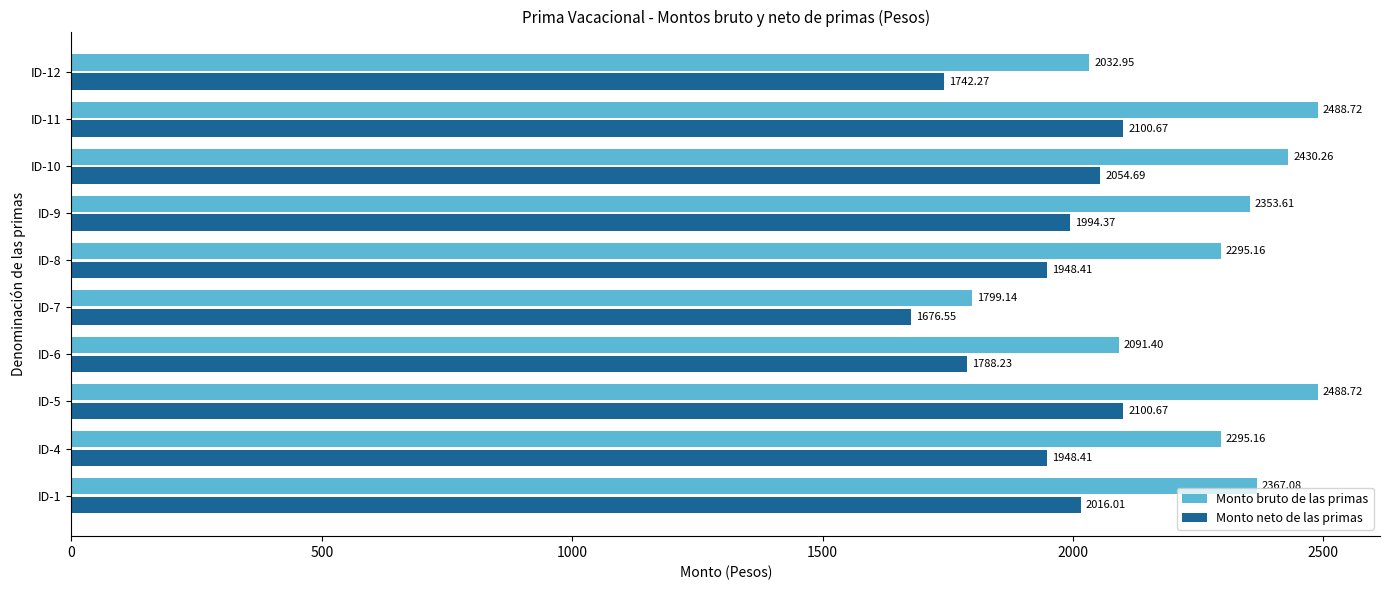

What is the difference between the maximum and second lowest values in the Monto neto de las primas series?

358.4